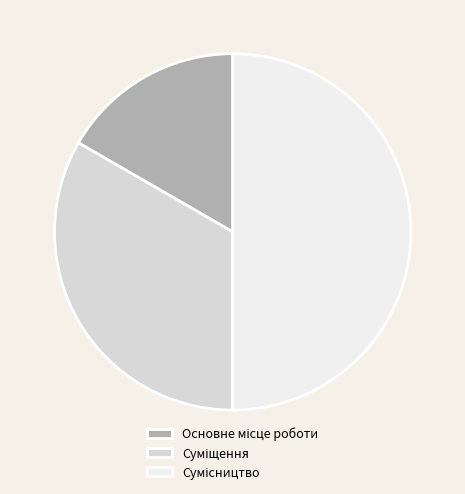

What is the largest slice in the pie chart?

Сумісництво